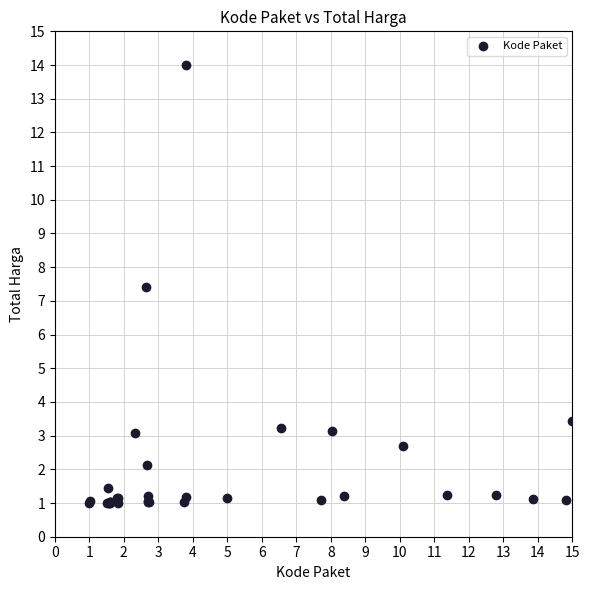

What Y value in the scatter plot is closest to 7?

7.4